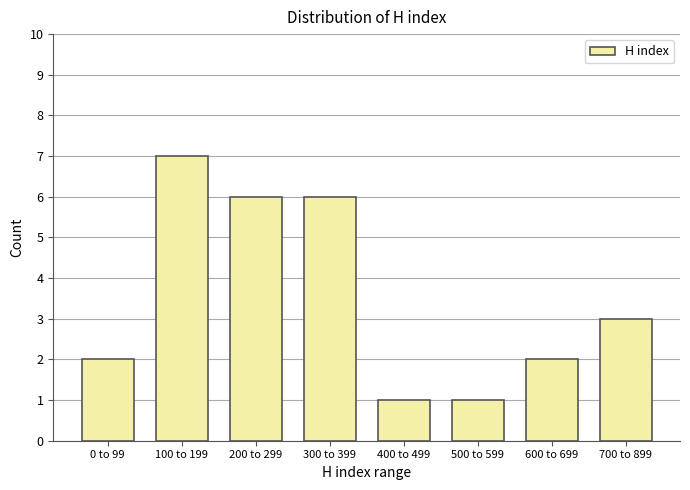

Reading left to right, what are all the values shown in this chart?

2	7	6	6	1	1	2	3